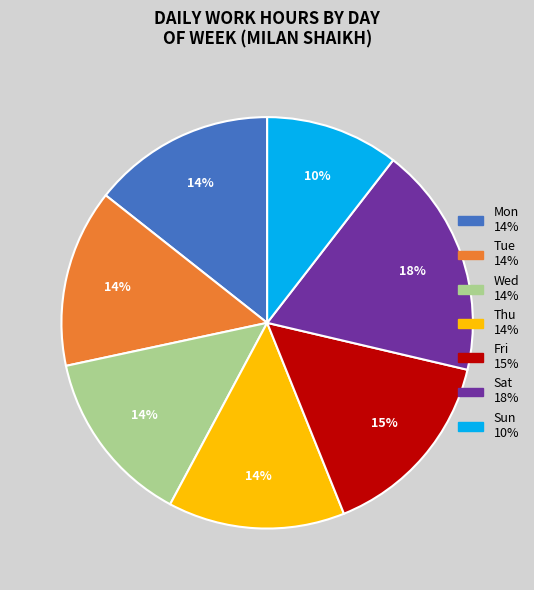

Between Sun and Sat, which is larger?

Sat